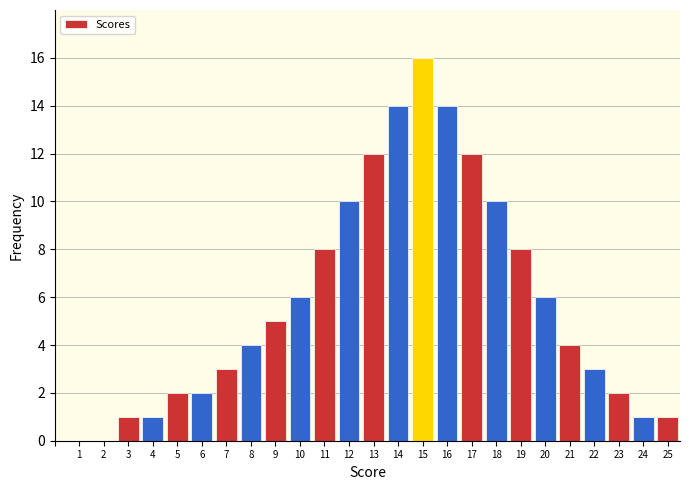

Reading left to right, list every bar in this chart as the range it spans on the x-axis followed by its height. The values are not printed on the chart, so give them approximately, as read against the axis.

0.5 to 1.5: 0
1.5 to 2.5: 0
2.5 to 3.5: 1
3.5 to 4.5: 1
4.5 to 5.5: 2
5.5 to 6.5: 2
6.5 to 7.5: 3
7.5 to 8.5: 4
8.5 to 9.5: 5
9.5 to 10.5: 6
10.5 to 11.5: 8
11.5 to 12.5: 10
12.5 to 13.5: 12
13.5 to 14.5: 14
14.5 to 15.5: 16
15.5 to 16.5: 14
16.5 to 17.5: 12
17.5 to 18.5: 10
18.5 to 19.5: 8
19.5 to 20.5: 6
20.5 to 21.5: 4
21.5 to 22.5: 3
22.5 to 23.5: 2
23.5 to 24.5: 1
24.5 to 25.5: 1